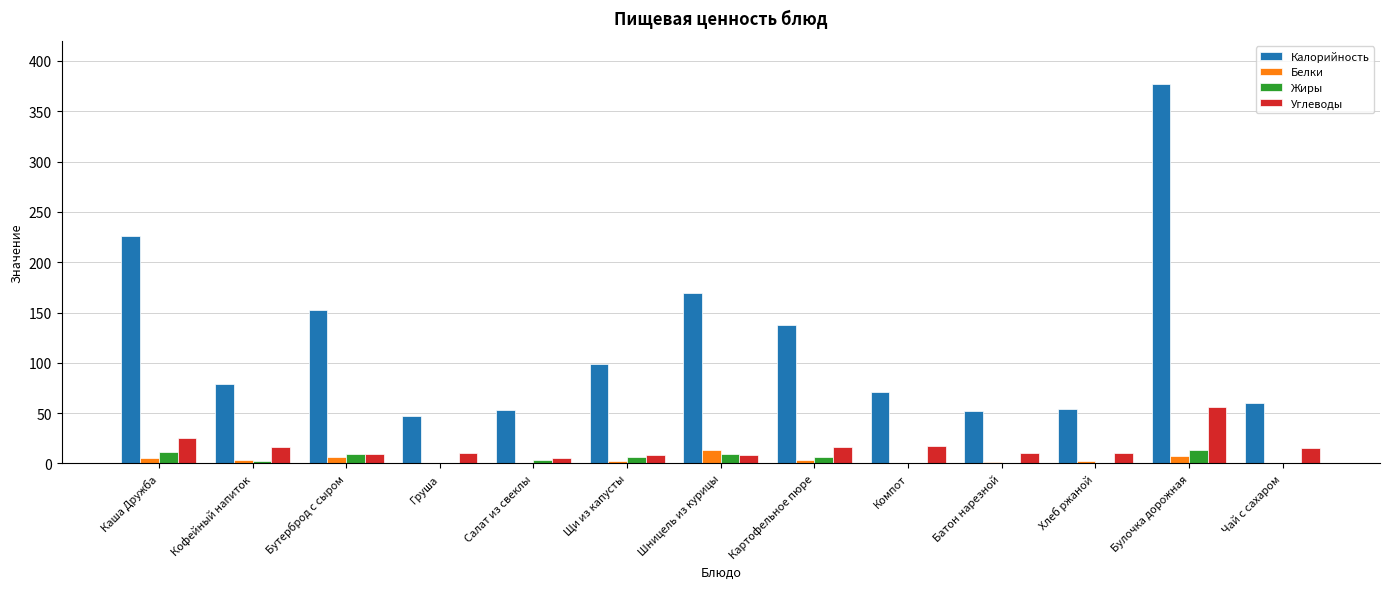

Between Кофейный напиток and Чай с сахаром, which series saw the biggest shift?

Калорийность